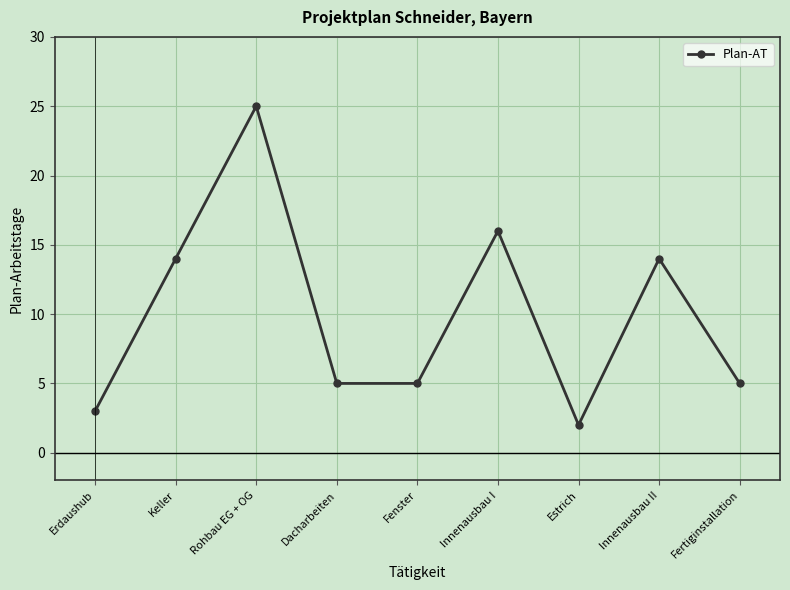

How many lines are shown in the chart?

1